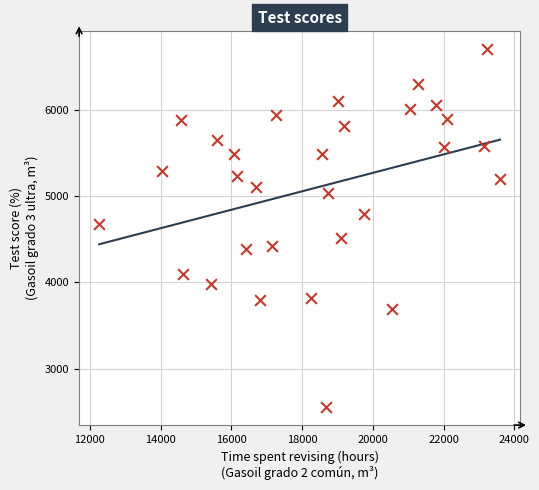

What is the range of Y values (max minus min)?

4144.6